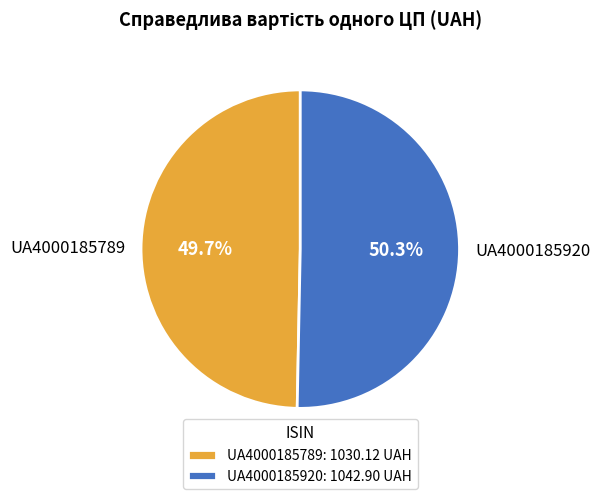

How much of the chart is everything except UA4000185789?

50.3%